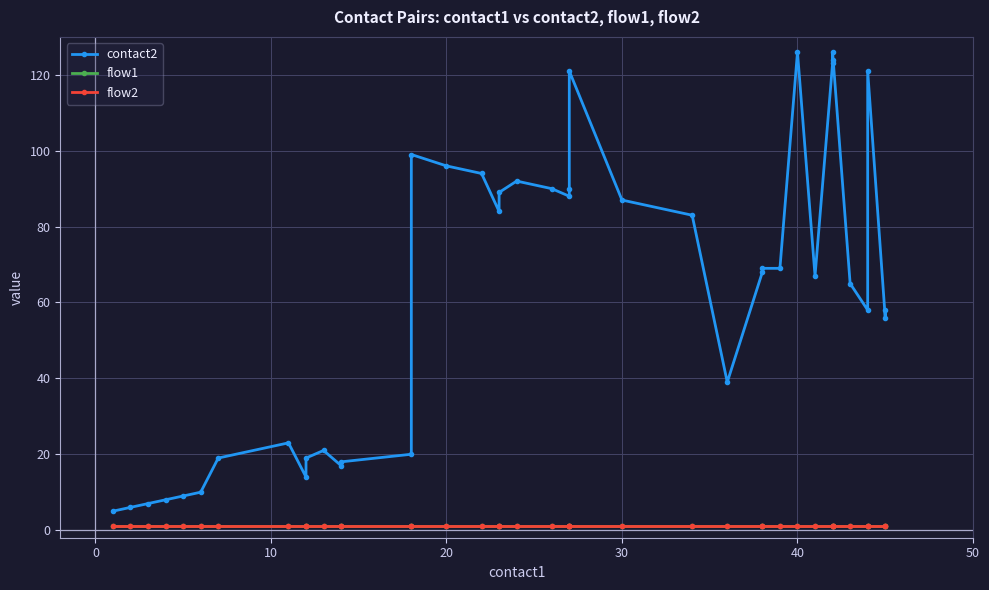

Reading left to right, list all the values displayed in this chart.

contact2: 5	6	7	8	9	10	19	23	14	19	21	17	18	20	99	96	94	84	89	92	90	88	90	121	87	83	39	68	69	69	126	67	123	124	126	65	58	121	56	58
flow1: 1	1	1	1	1	1	1	1	1	1	1	1	1	1	1	1	1	1	1	1	1	1	1	1	1	1	1	1	1	1	1	1	1	1	1	1	1	1	1	1
flow2: 1	1	1	1	1	1	1	1	1	1	1	1	1	1	1	1	1	1	1	1	1	1	1	1	1	1	1	1	1	1	1	1	1	1	1	1	1	1	1	1